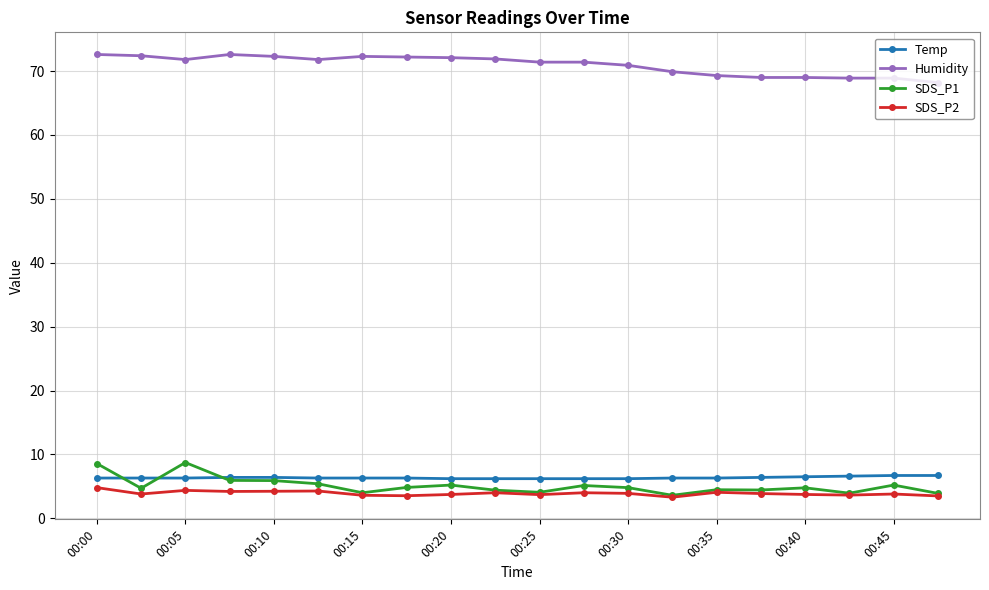

True or false: Humidity and Temp cross at least once.

False